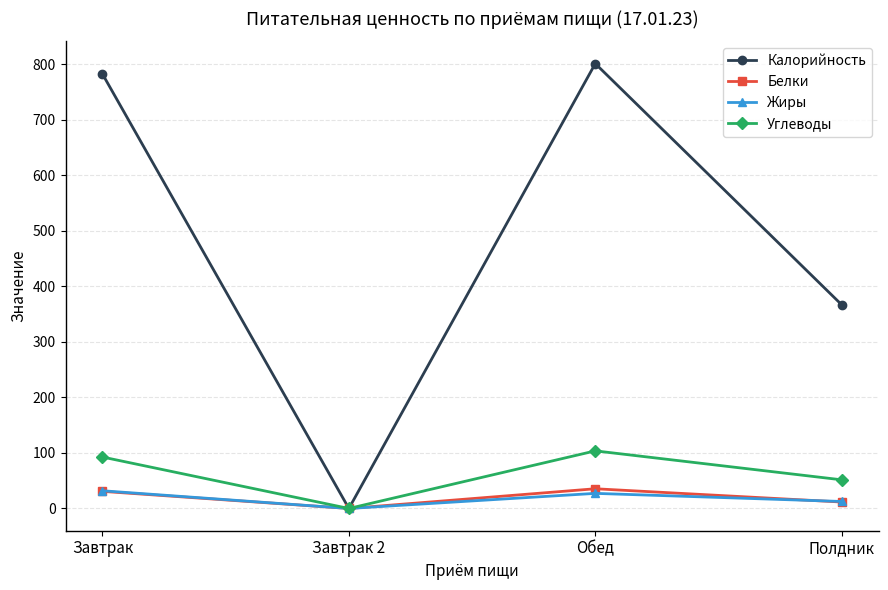

Between Завтрак 2 and Обед, which series saw the biggest shift?

Калорийность